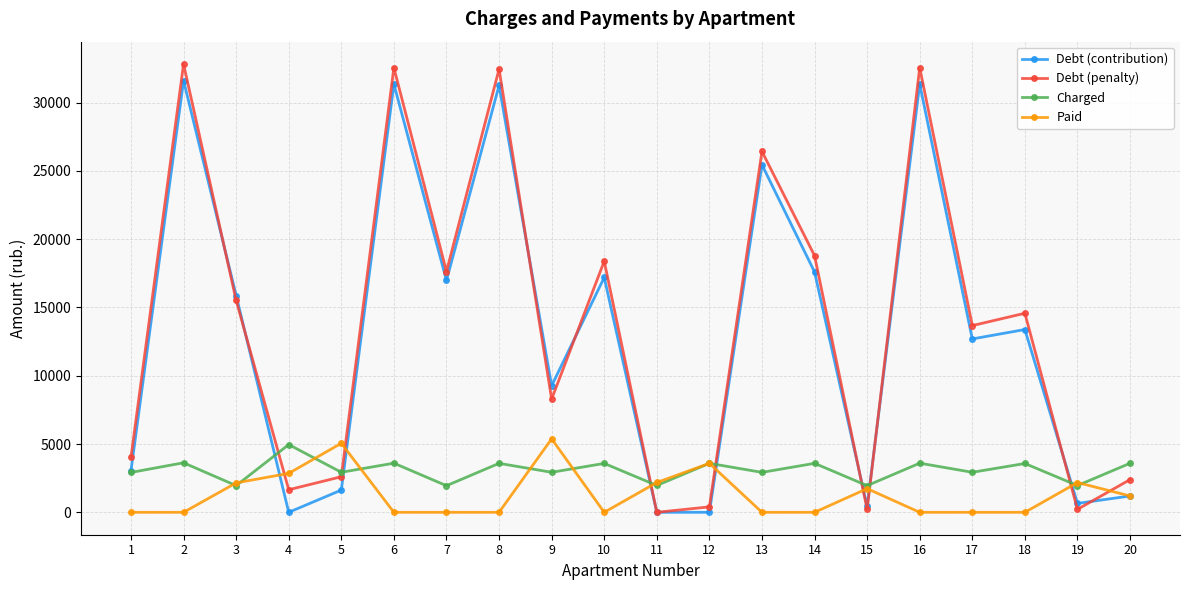

What is the difference between the second highest and second lowest values in the Charged series?

1673.1